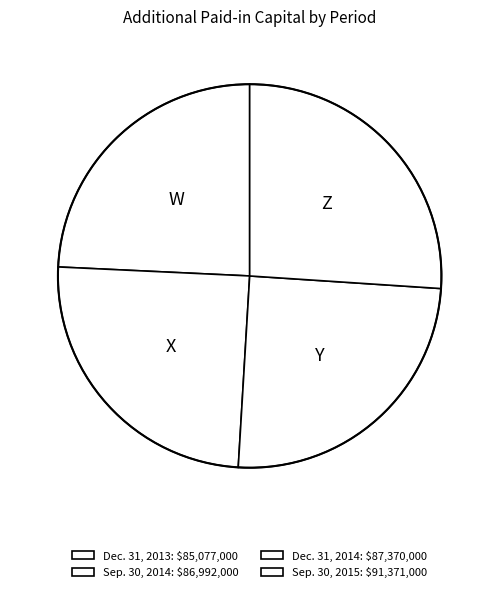

What portion of the pie excludes Dec. 31, 2014?

75.1%